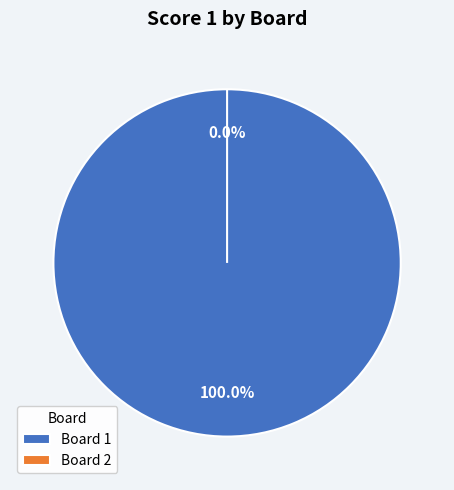

Between Board 1 and Board 2, which is larger?

Board 1